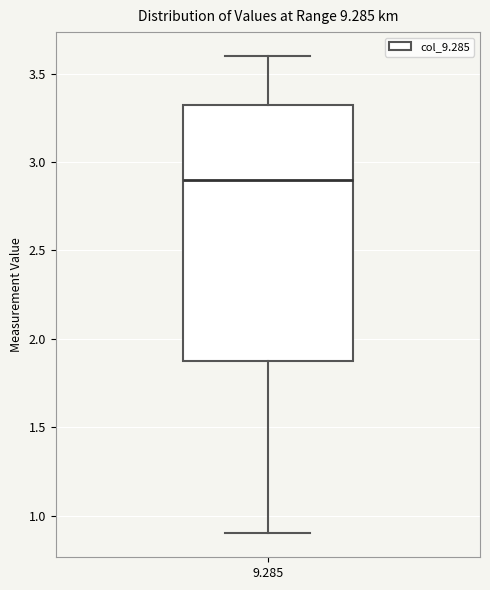

Transcribe this box plot: give where the median line is, the range the box spans, and where the two whiskers end, as read against the y-axis. The values are not printed on the chart, so give them approximately, as read against the axis.

median 2.90, box 1.90 to 3.35, whiskers 0.90 to 3.60